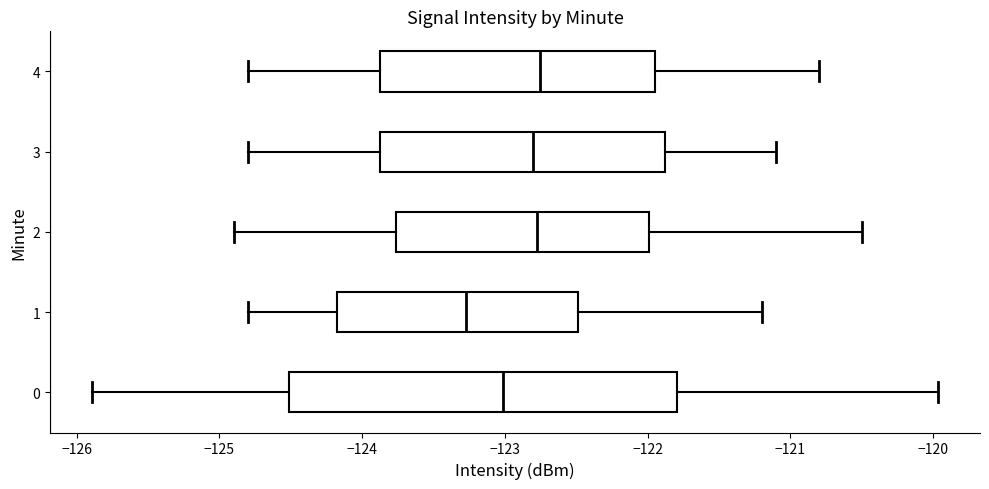

Reading bottom to top, read every box against the x-axis: the position of its median line, the range the box covers, and the ends of its whiskers. The values are not printed on the chart, so give them approximately, as read against the axis.

0: median -123.0, box -124.5 to -121.8, whiskers -125.9 to -120.0
1: median -123.3, box -124.2 to -122.5, whiskers -124.8 to -121.2
2: median -122.8, box -123.8 to -122.0, whiskers -124.9 to -120.5
3: median -122.8, box -123.9 to -121.9, whiskers -124.8 to -121.1
4: median -122.7, box -123.9 to -121.9, whiskers -124.8 to -120.8